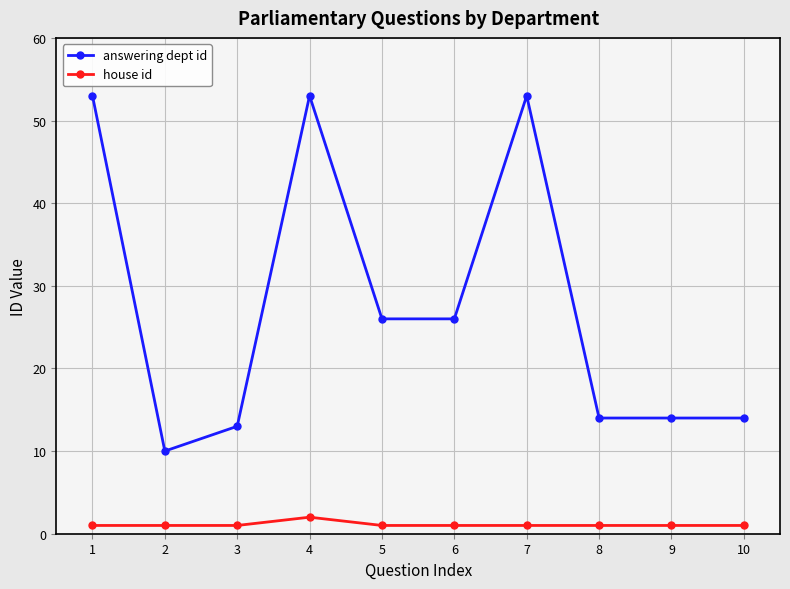

What is the sum of the house id values at 3 and 8?

2